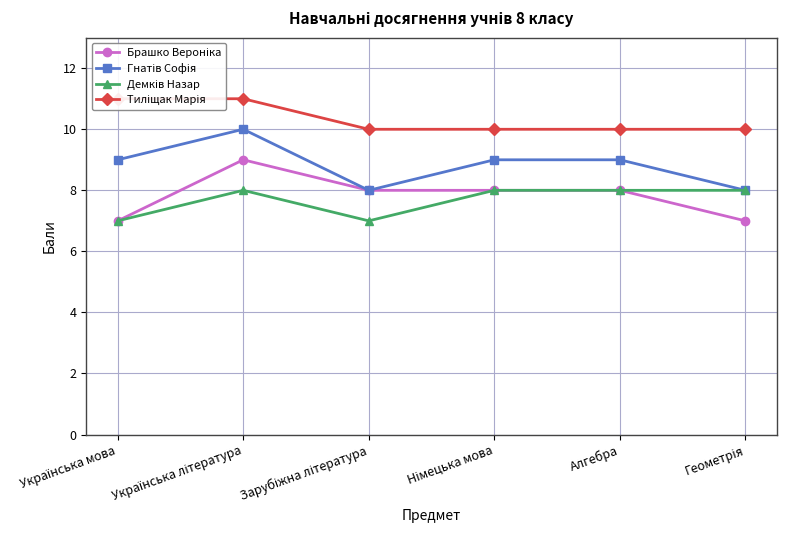

What is the minimum value shown in the chart?

7